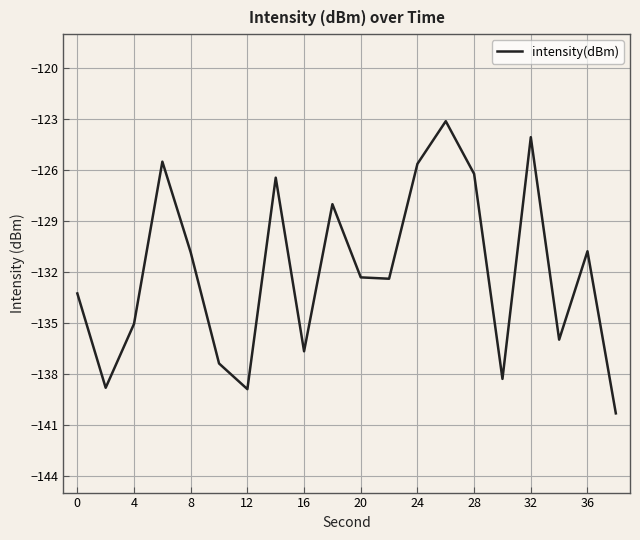

Does the chart display data point markers on the line(s)?

No